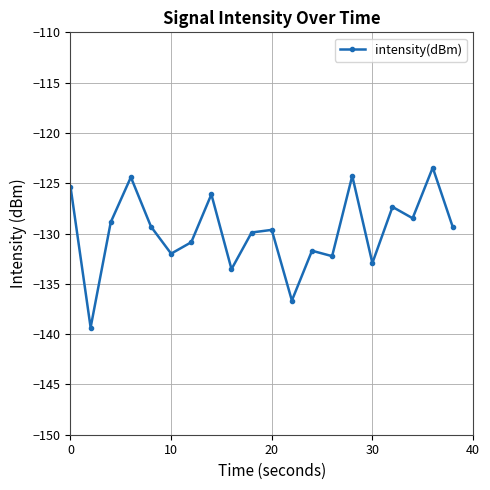

True or false: there are more than 1 points higher than both neighbors.

True